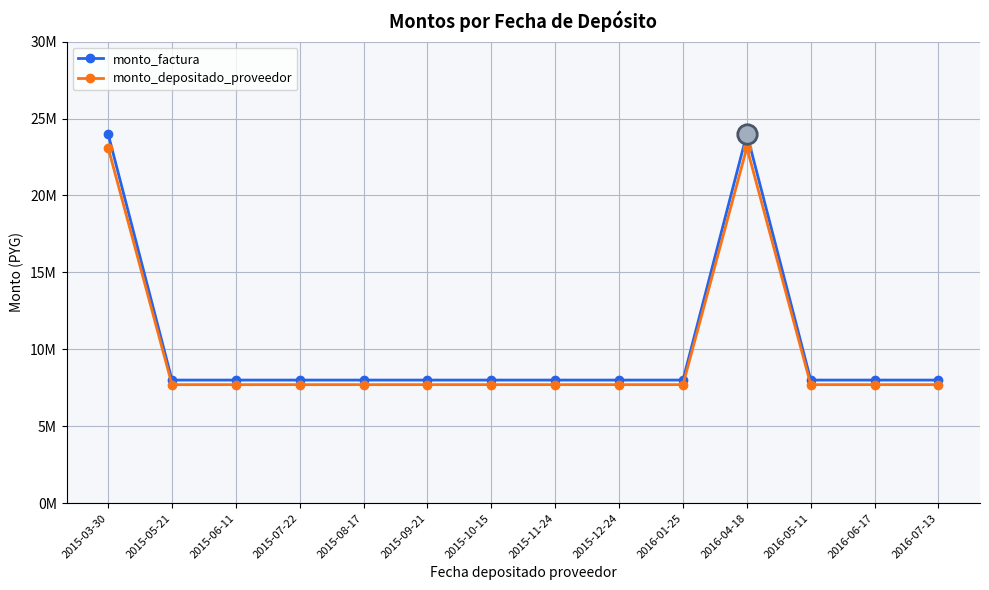

What is the maximum value for monto_depositado_proveedor?

23110398